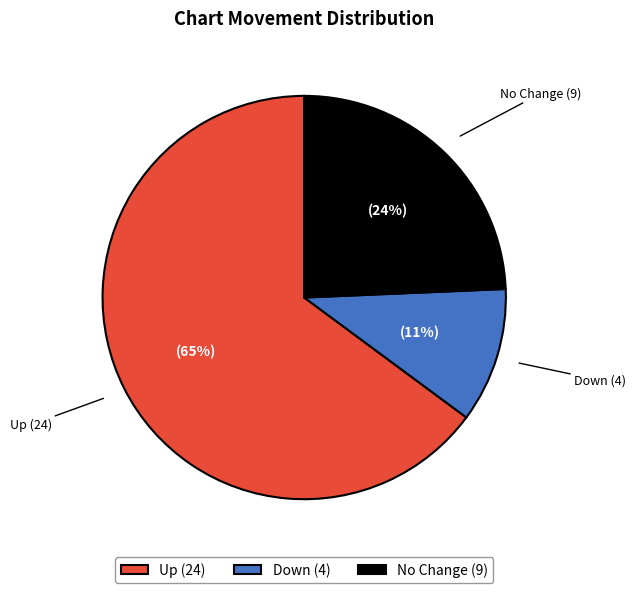

To the nearest percent, what is the average slice percentage?

33%